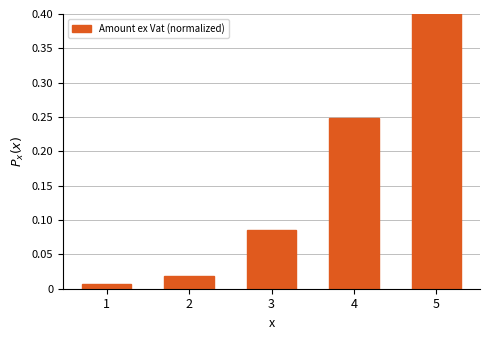

What is the change in value from 2 to 3?

+0.1